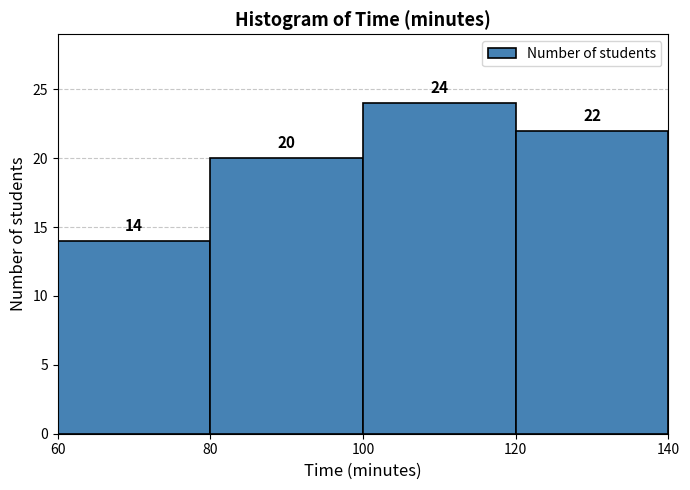

Reading left to right, transcribe this chart: for each bar, give the range it covers on the x-axis and its height.

60 to 80: 14
80 to 100: 20
100 to 120: 24
120 to 140: 22